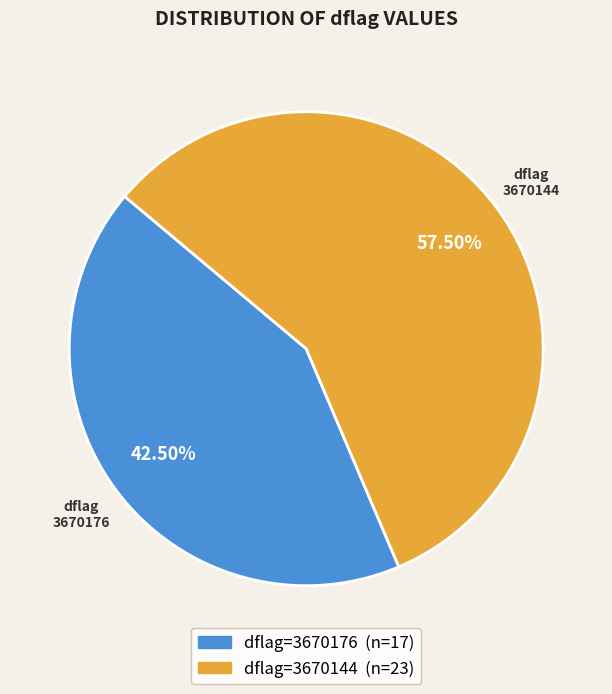

Count the number of slices in the pie.

2